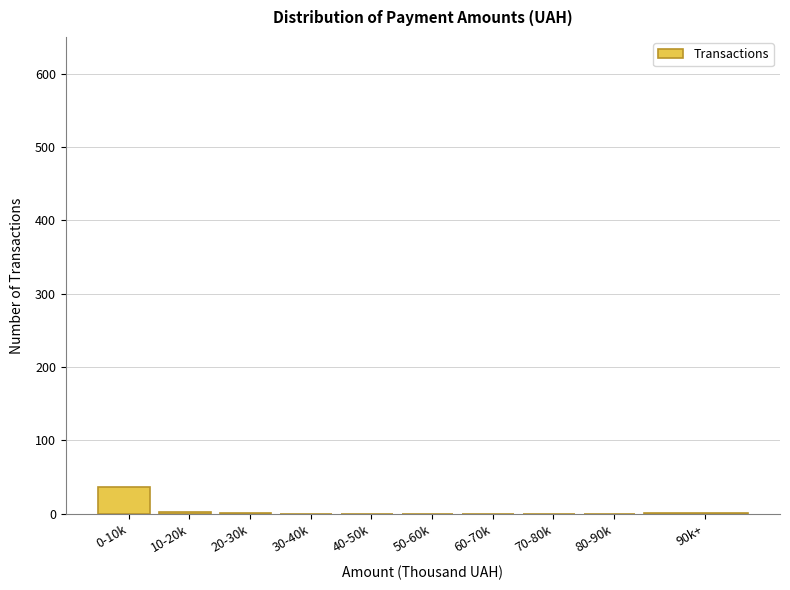

The chart shows a value of 0 at 40-50k. True or false?

True